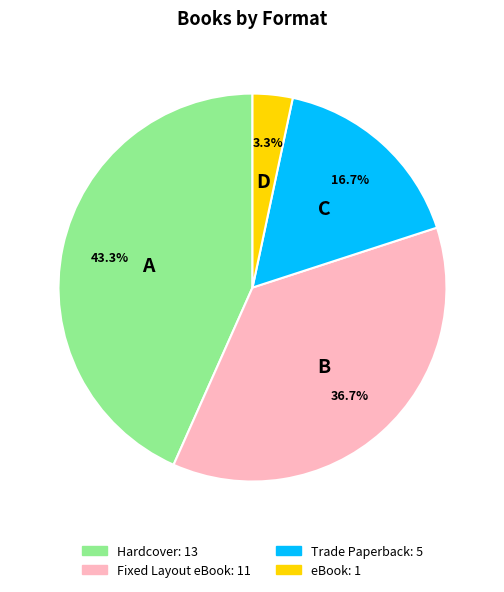

Does any single category account for the majority?

No